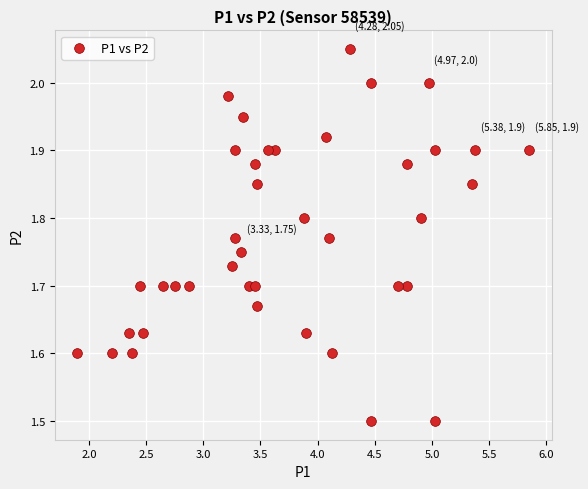

What is the range of X values (max minus min)?

3.9